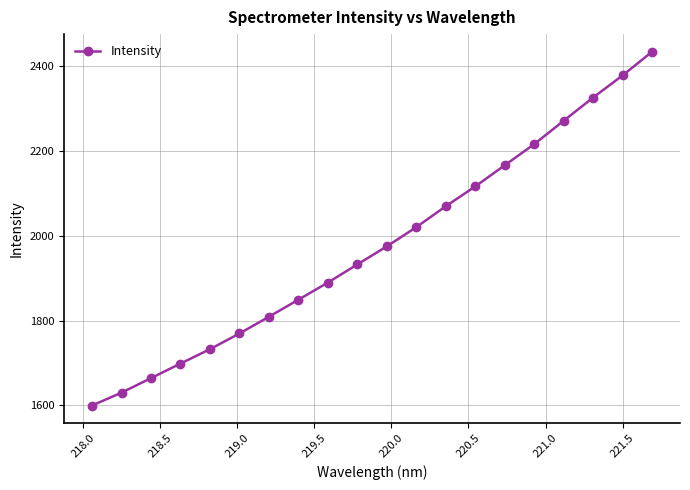

How many categories are shown in the chart?

20